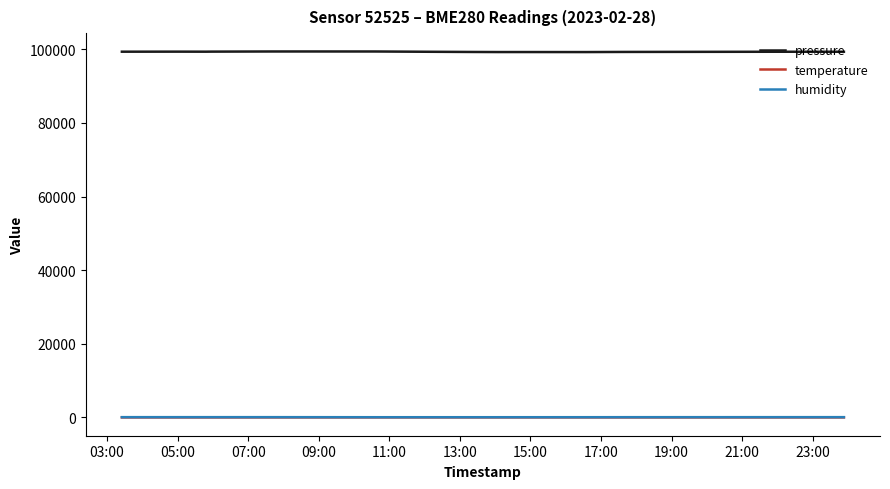

Which series has the largest total across all categories?

pressure